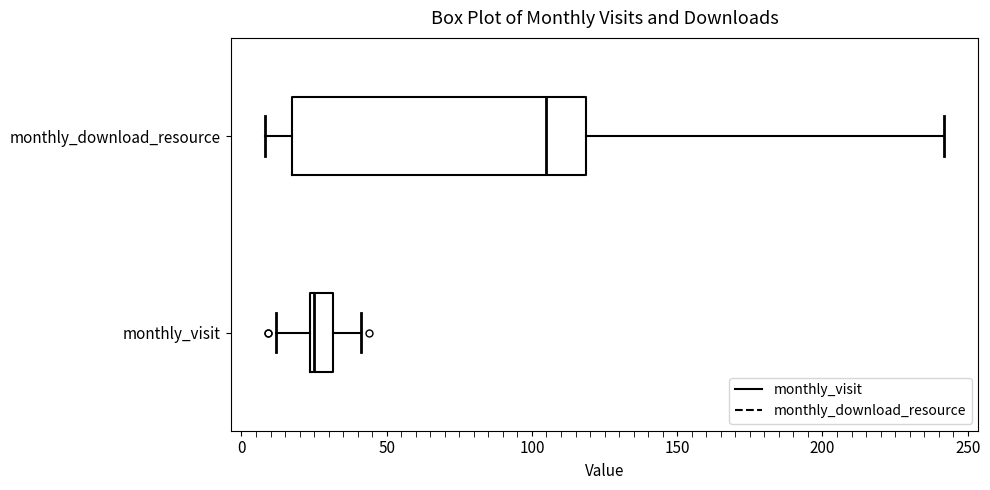

Where does the left whisker of the box for monthly_visit end on the x-axis? The values are not printed on the chart, so give them approximately, as read against the axis.

10